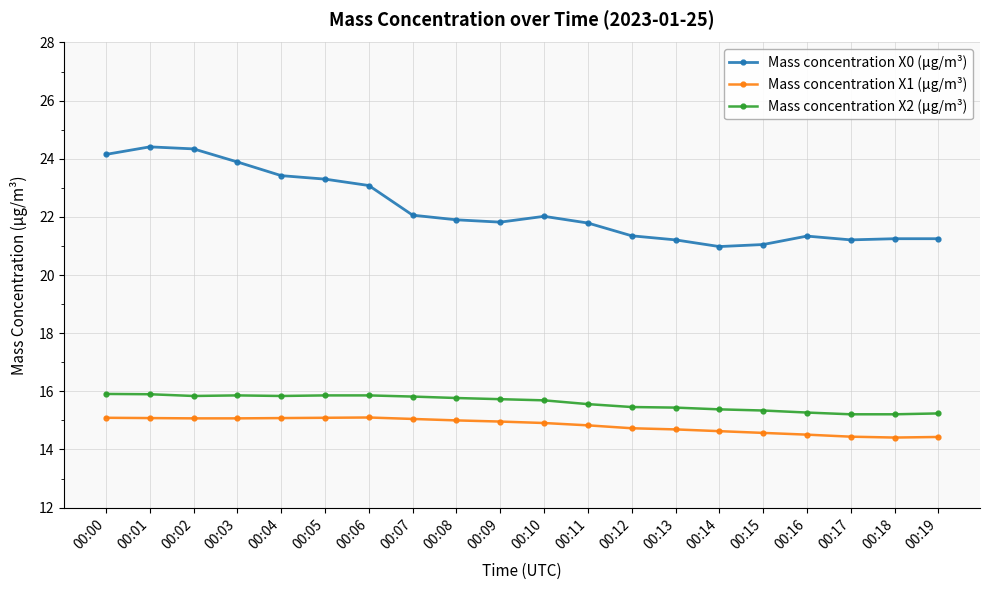

Rank the series at 00:05 from lowest to highest value.

Mass concentration X1 (μg/m³), Mass concentration X2 (μg/m³), Mass concentration X0 (μg/m³)